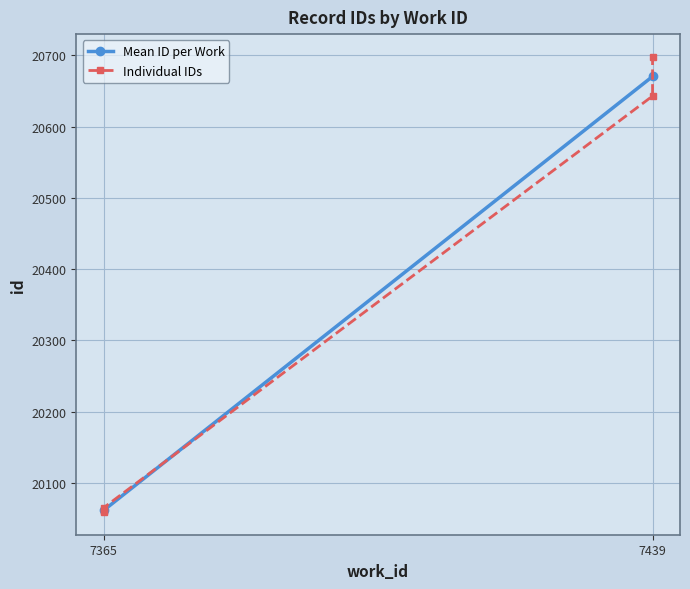

Reading left to right, list all the values displayed in this chart.

7365=20059	7365=20060	7365=20065	7439=20643	7439=20698